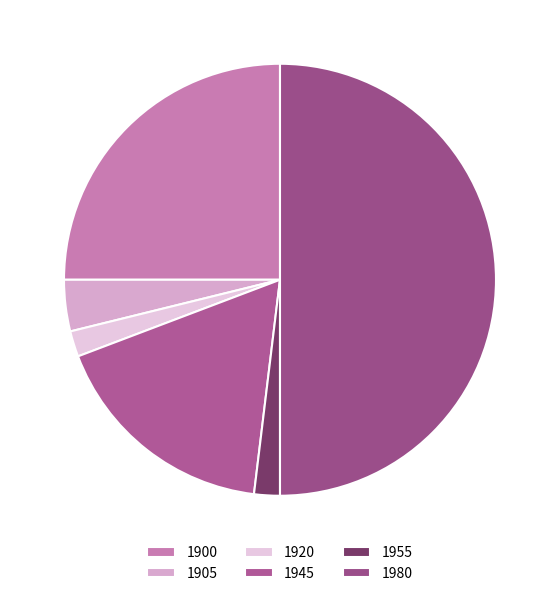

The 1980 slice represents 50% of the pie. True or false?

True